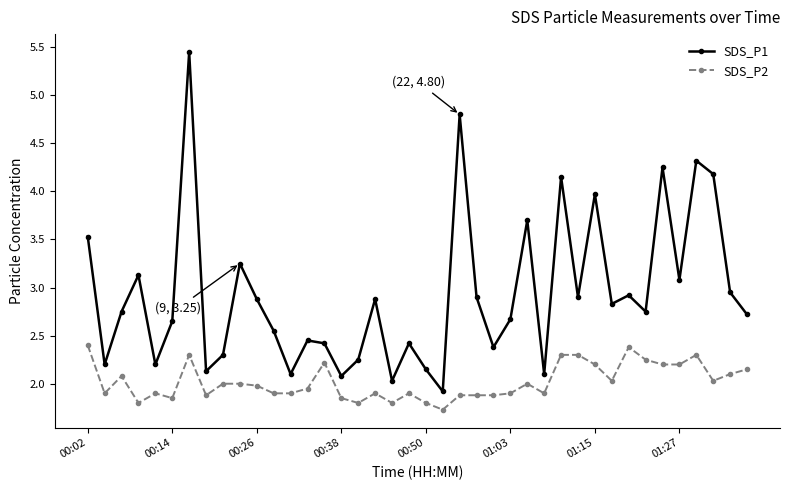

List the series in order of their overall mean, lowest first.

SDS_P2, SDS_P1